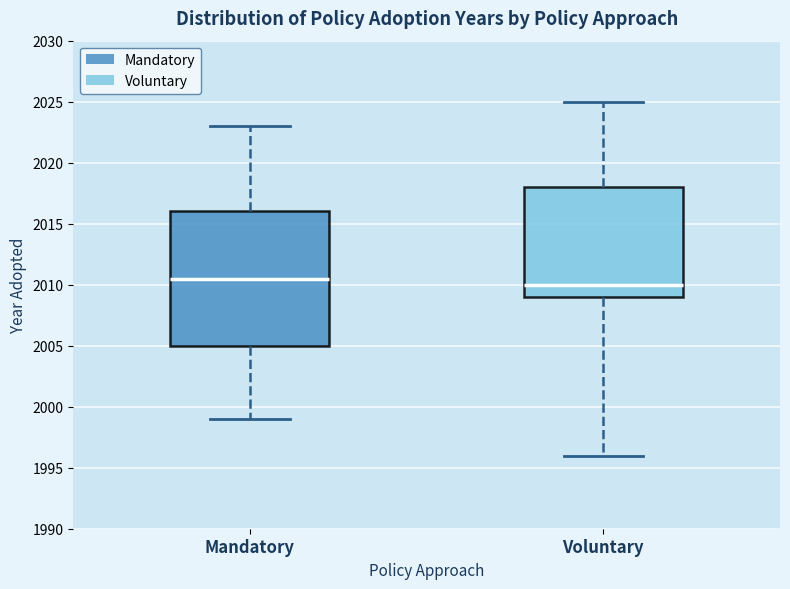

Reading left to right, transcribe this box plot: for each box, give where its median line is, the range the box spans, and where its two whiskers end, as read against the y-axis. The values are not printed on the chart, so give them approximately, as read against the axis.

Mandatory: median 2010.5, box 2005.0 to 2016.0, whiskers 1999.0 to 2023.0
Voluntary: median 2010.0, box 2009.0 to 2018.0, whiskers 1996.0 to 2025.0